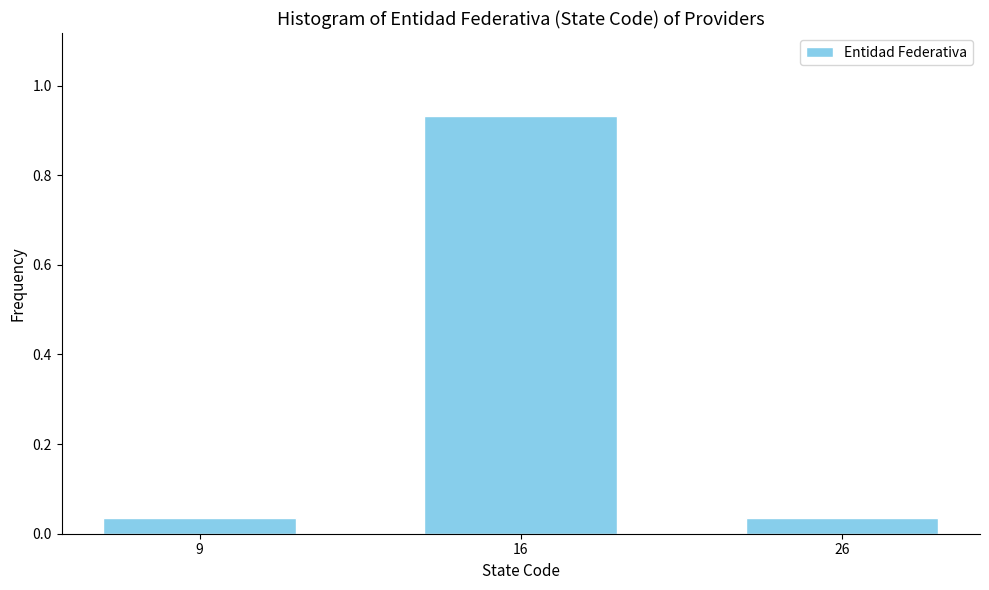

What is the sum of the values at 16 and 26?

1.0